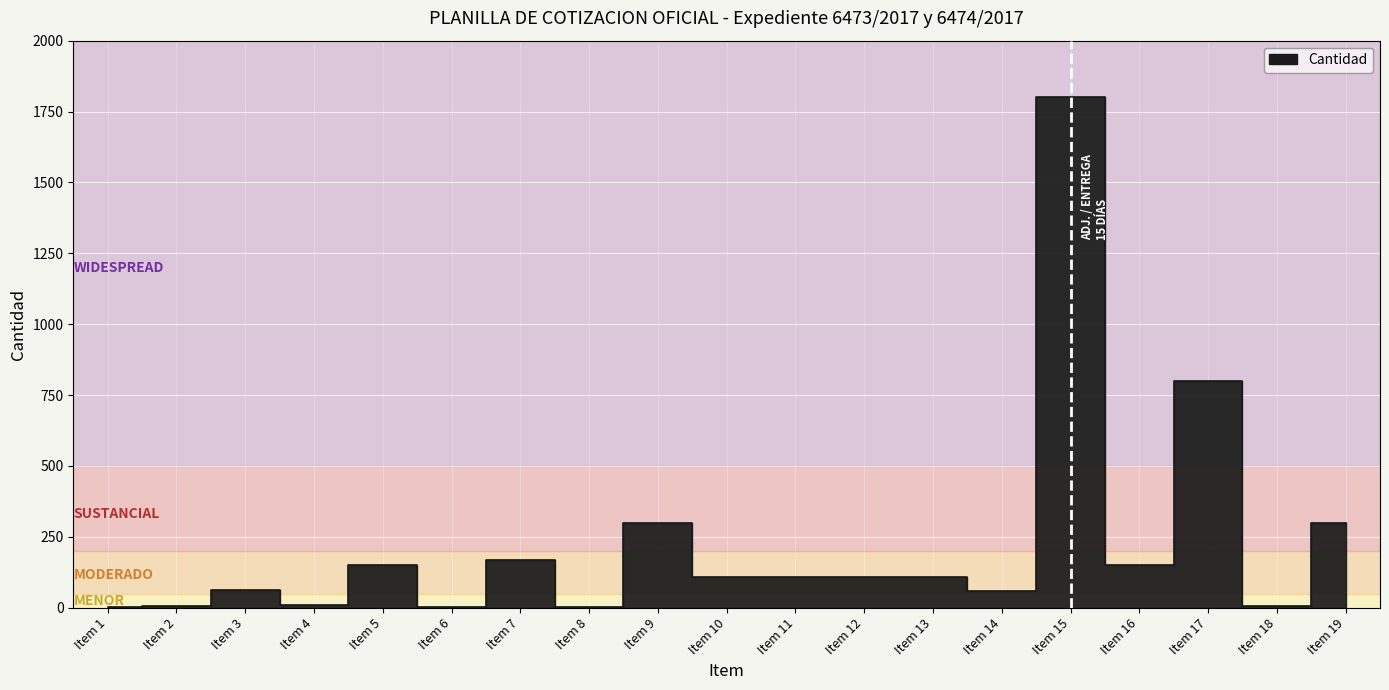

What is the difference between the maximum and minimum values?

1796